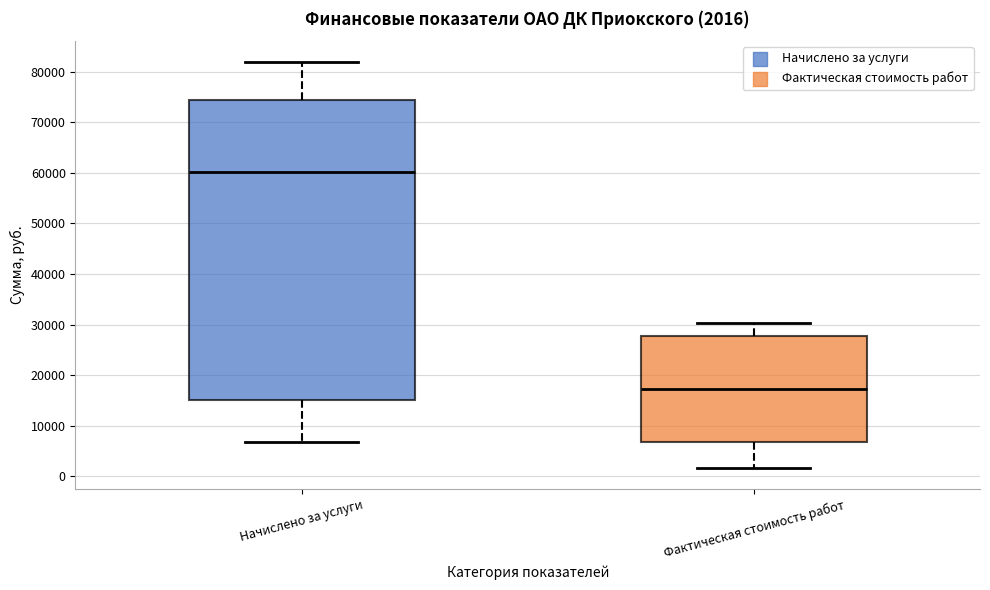

Comparing the boxes themselves (not the whiskers), which one is the tallest?

Начислено за услуги